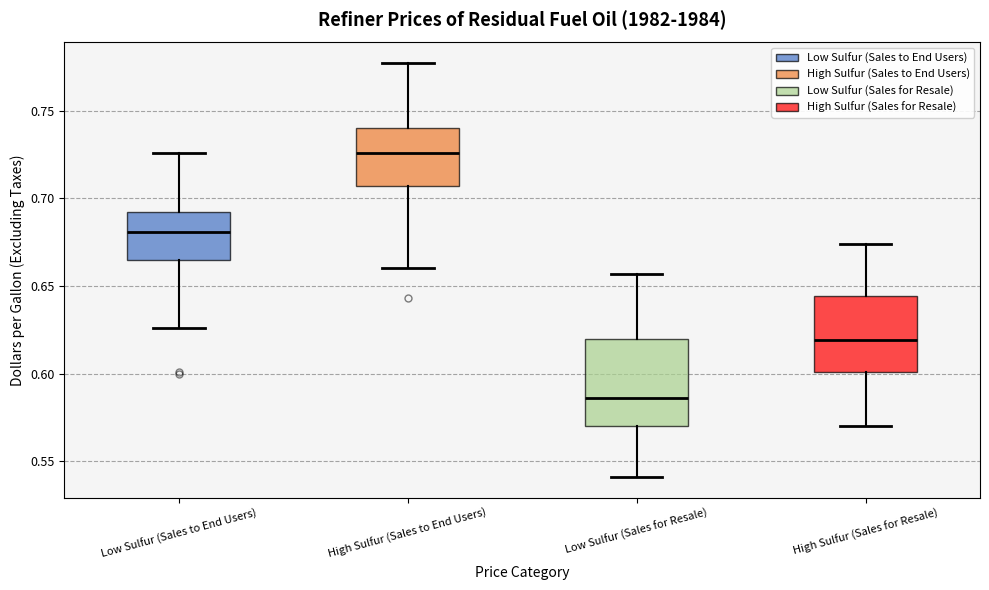

Which box has the highest median line?

High Sulfur (Sales to End Users)